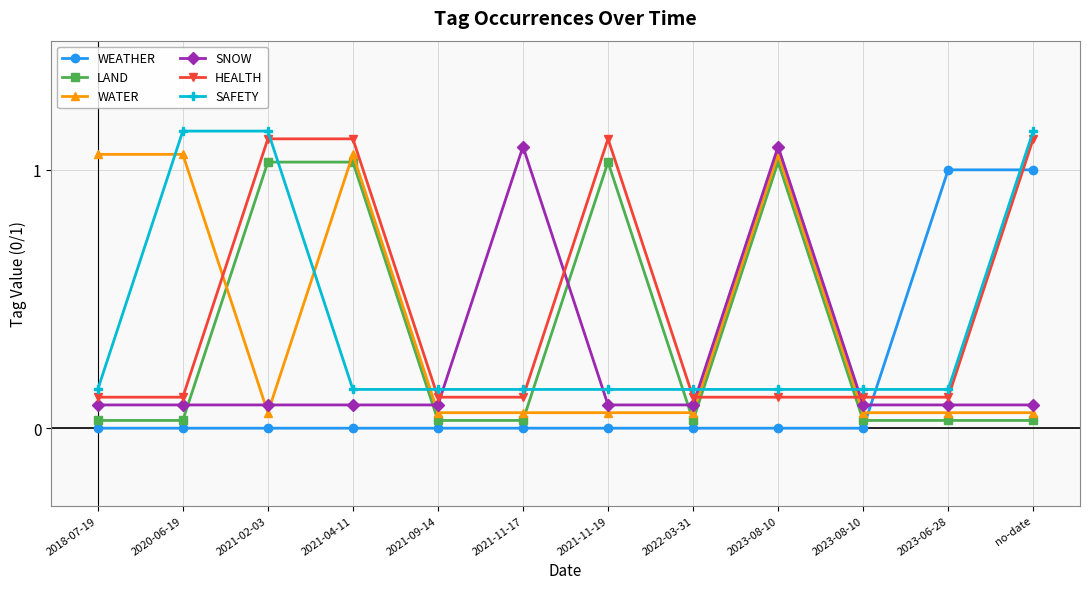

Between 2021-02-03 and 2021-11-19, which series saw the biggest shift?

SAFETY